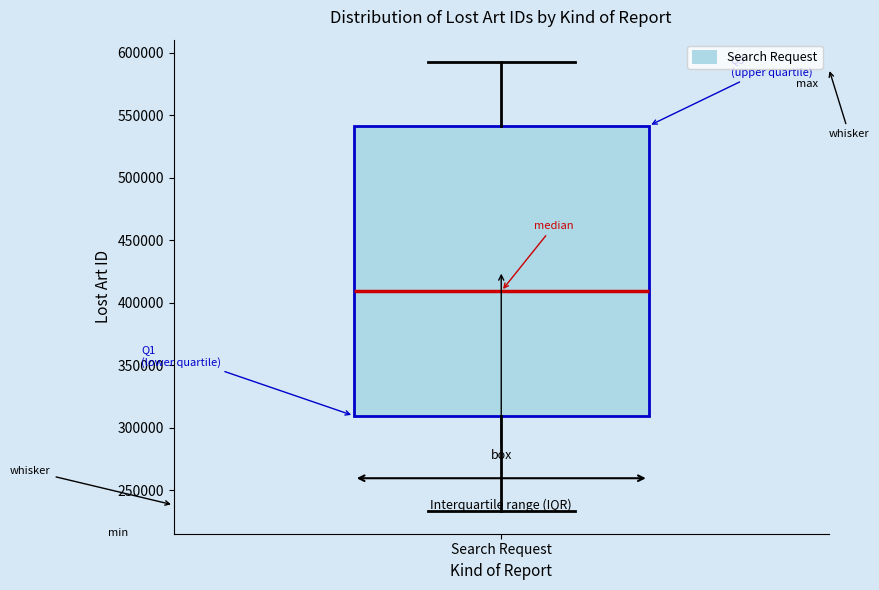

Read this box plot against the y-axis: the position of the median line, the range covered by the box, and the ends of both whiskers. The values are not printed on the chart, so give them approximately, as read against the axis.

median 410000, box 310000 to 540000, whiskers 235000 to 595000